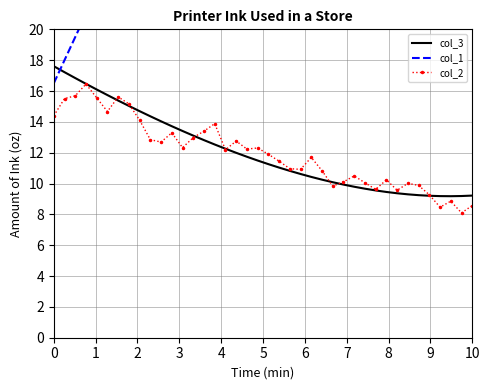

True or false: col_3 and col_1 intersect in this chart.

True